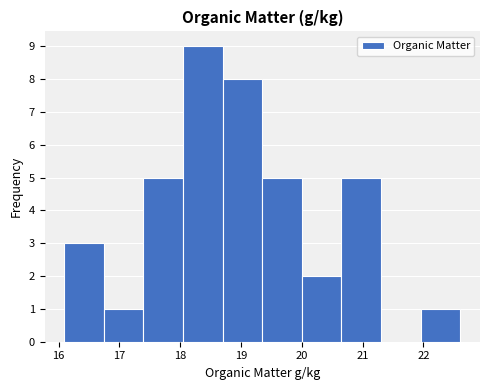

Reading left to right, transcribe this chart: for each bar, give the range it covers on the x-axis and its height. Neither the bar edges nor the heights are printed on the chart, so give them approximately, as read against the axes.

16.1 to 16.7: 3
16.7 to 17.4: 1
17.4 to 18.0: 5
18.0 to 18.7: 9
18.7 to 19.3: 8
19.3 to 20.0: 5
20.0 to 20.7: 2
20.7 to 21.3: 5
21.3 to 22.0: 0
22.0 to 22.6: 1